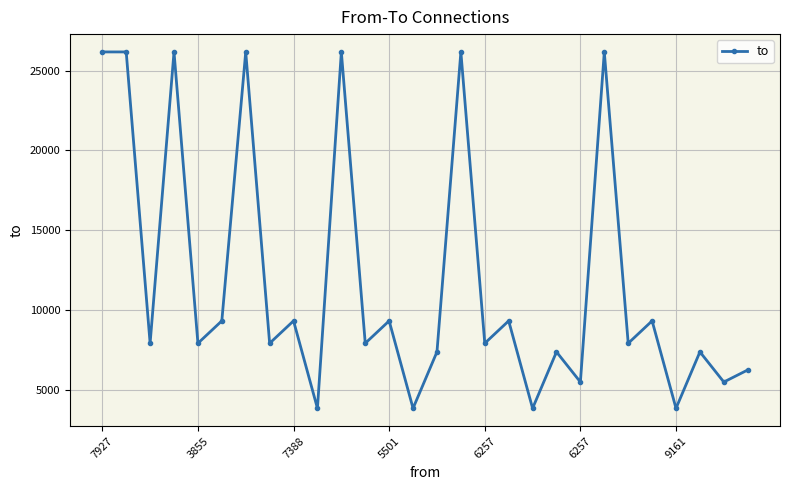

How many categories are shown in the chart?

28